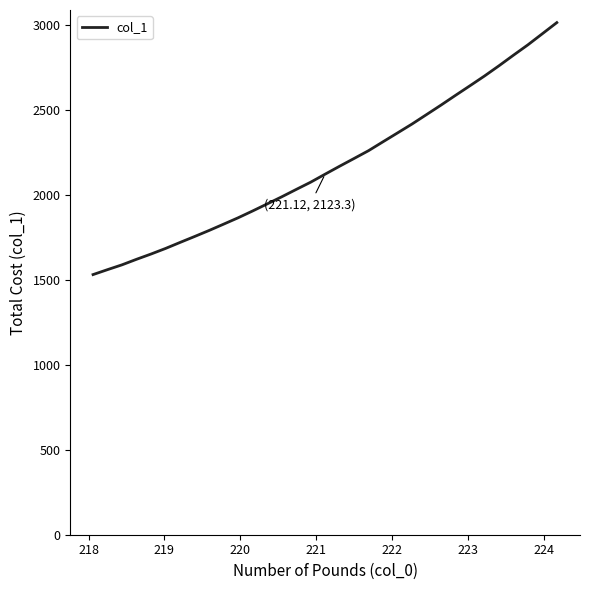

How many distinct data groups are displayed?

1